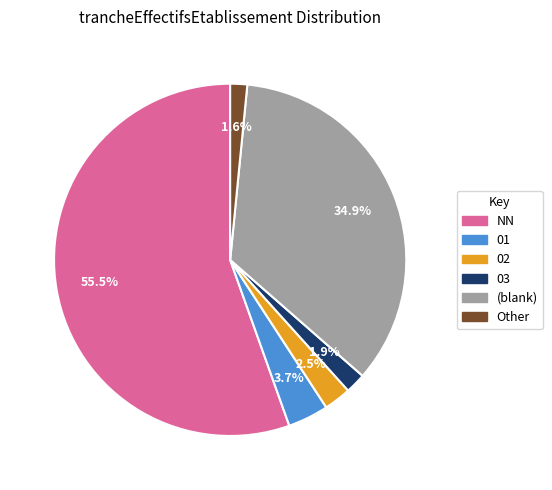

Approximately how many times larger is the value at 02 compared to 03?

1.3